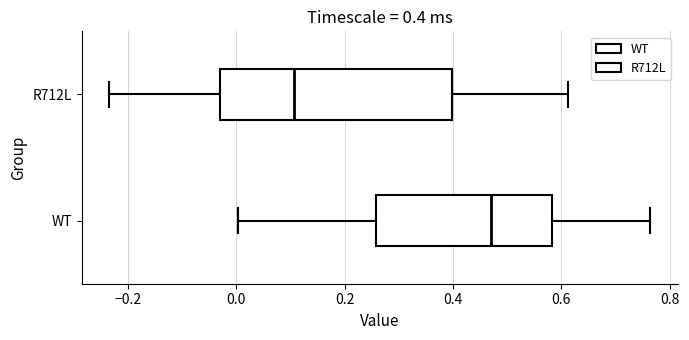

Which box has the furthest to the right median line?

WT